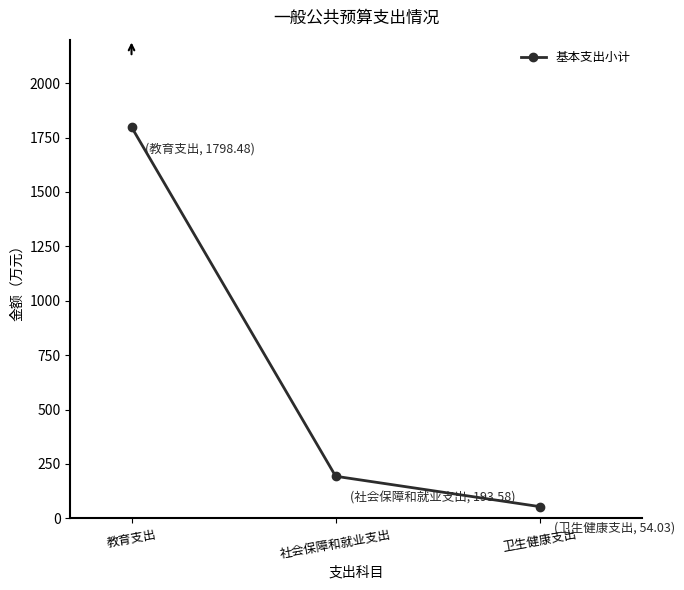

Is it true that the value at 教育支出 is 1798.5?

True